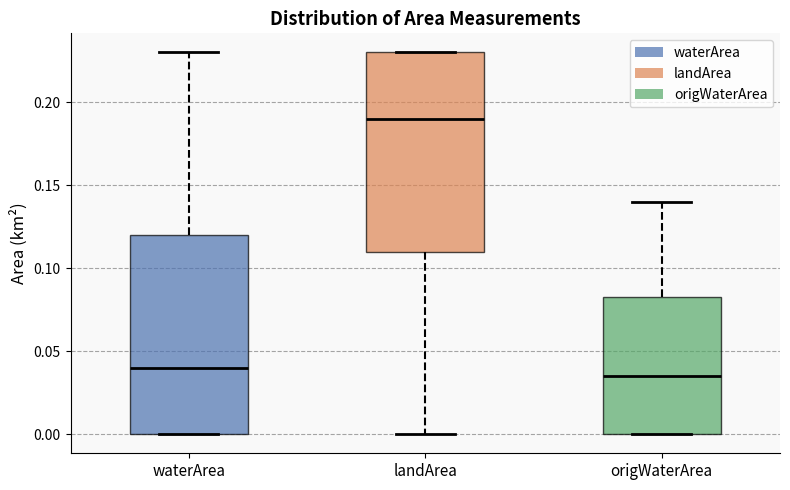

Reading left to right, transcribe this box plot: for each box, give where its median line is, the range the box spans, and where its two whiskers end, as read against the y-axis. The values are not printed on the chart, so give them approximately, as read against the axis.

waterArea: median 0.040, box 0.000 to 0.120, whiskers 0.000 to 0.230
landArea: median 0.190, box 0.110 to 0.230, whiskers 0.000 to 0.230
origWaterArea: median 0.035, box 0.000 to 0.085, whiskers 0.000 to 0.140